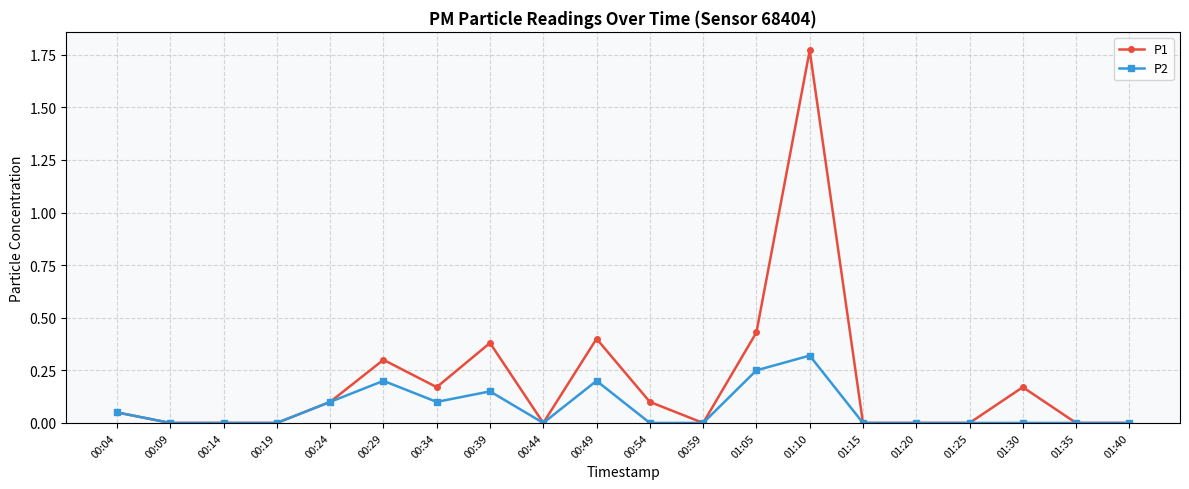

The value of P1 at 00:49 is 0.4. True or false?

True